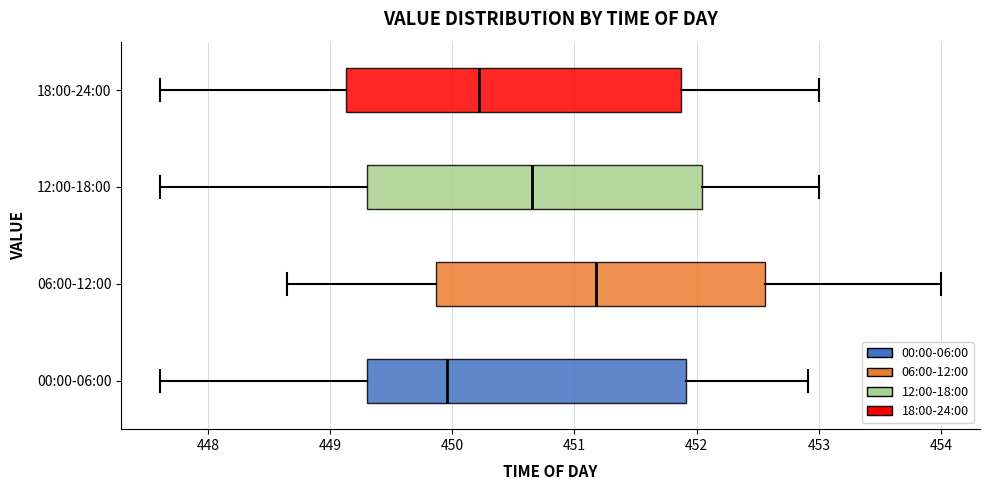

Which box's median line is the furthest to the left?

00:00-06:00